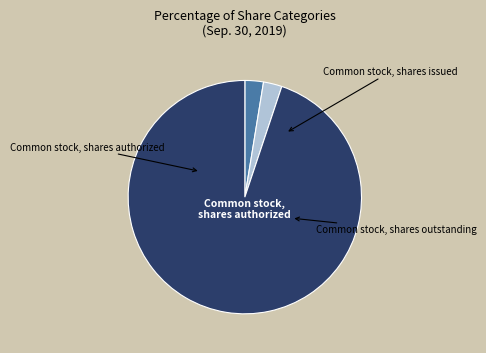

Is there a majority slice in this chart?

Yes